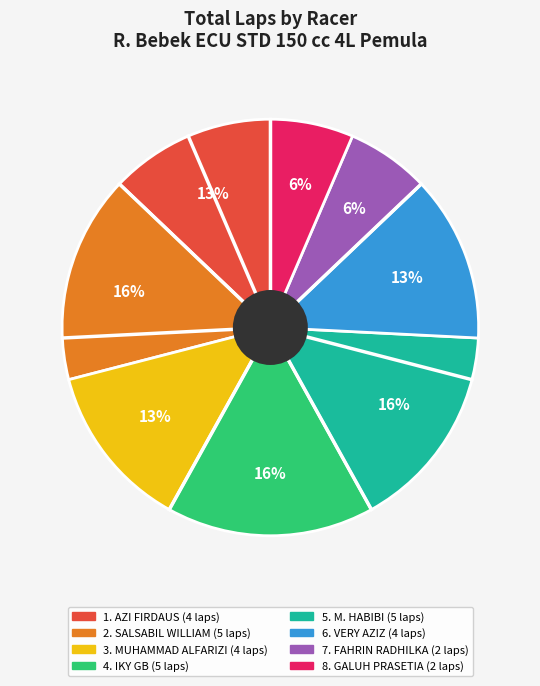

Is there any slice that represents more than half of the pie?

No